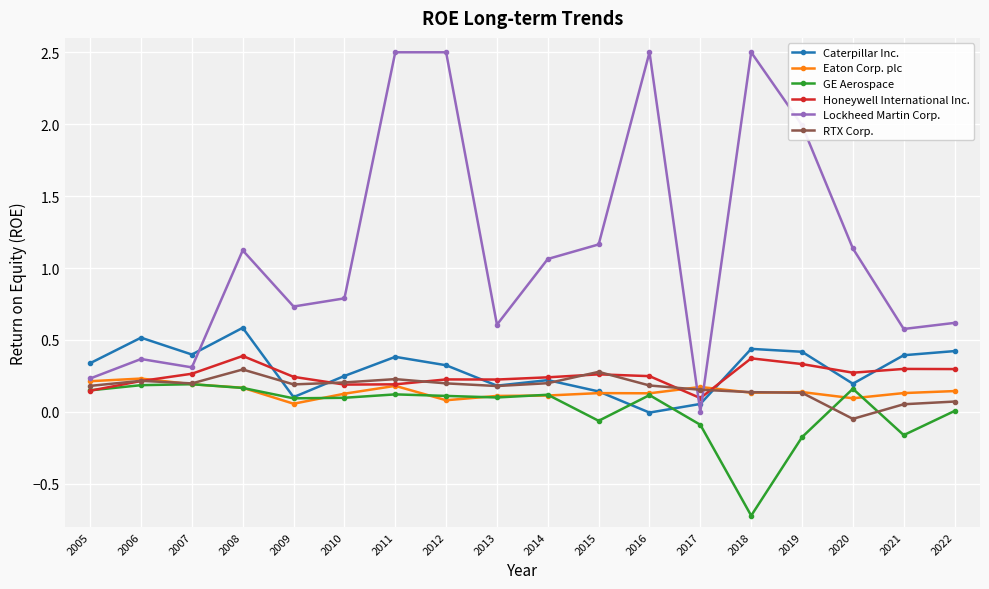

What is the value of the Lockheed Martin Corp. point at the 6th from the left?

0.8